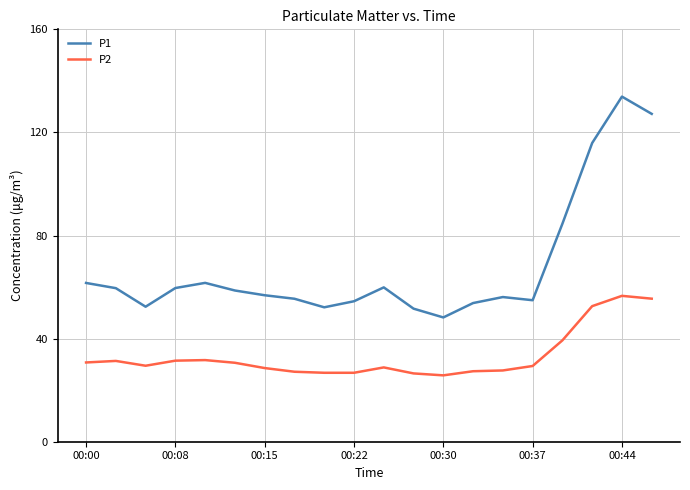

Rank the series by their maximum value, from highest to lowest.

P1, P2